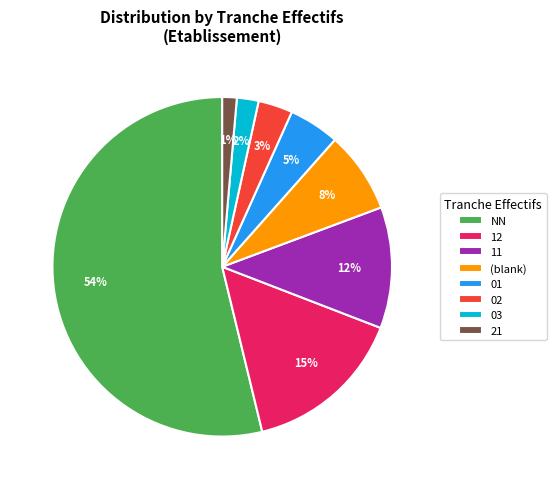

Does 03 account for over 50% of the chart?

No